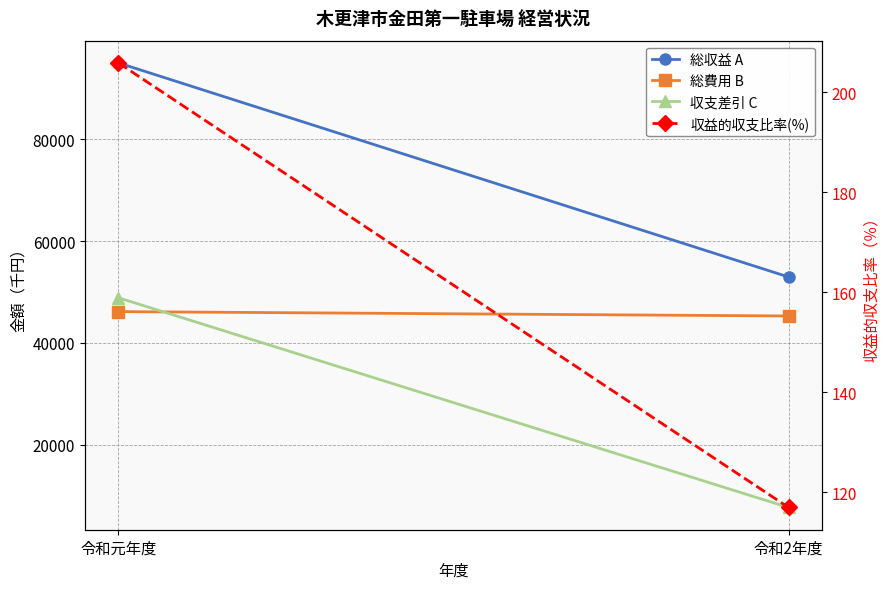

What is the difference between the 総収益 A values at 令和2年度 and 令和元年度?

42052.0